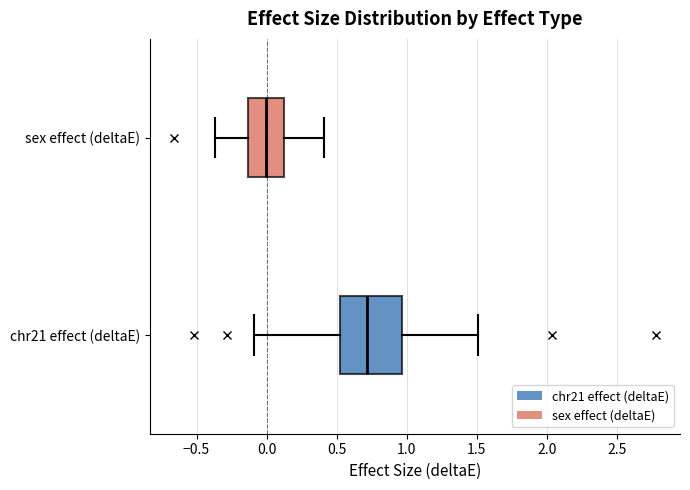

Reading bottom to top, read every box against the x-axis: the position of its median line, the range the box covers, and the ends of its whiskers. The values are not printed on the chart, so give them approximately, as read against the axis.

chr21 effect (deltaE): median 0.70, box 0.50 to 0.95, whiskers -0.10 to 1.50
sex effect (deltaE): median 0.00, box -0.15 to 0.10, whiskers -0.35 to 0.40